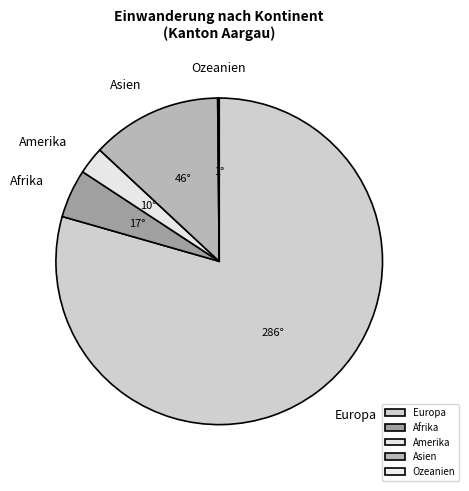

True or false: Europa accounts for 79% of the total.

True